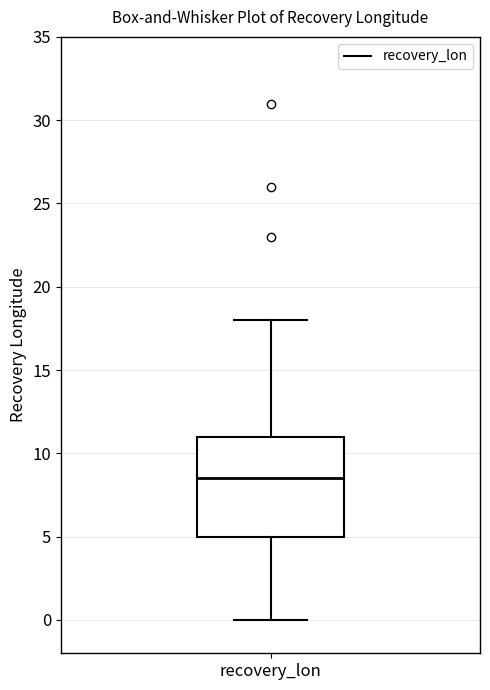

Read this box plot against the y-axis: the position of the median line, the range covered by the box, and the ends of both whiskers. The values are not printed on the chart, so give them approximately, as read against the axis.

median 8.5, box 5.0 to 11.0, whiskers 0.0 to 18.0